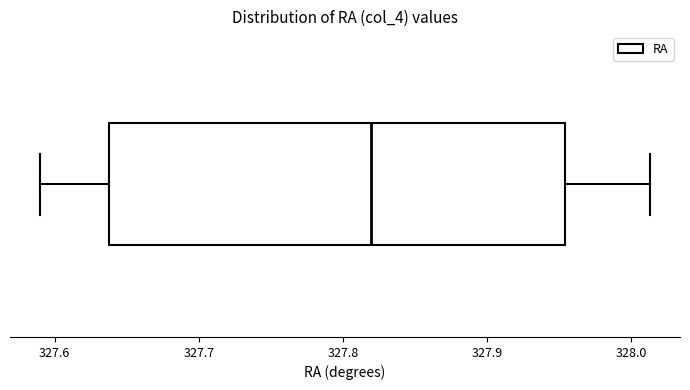

Where does the left whisker of the box end on the x-axis? The values are not printed on the chart, so give them approximately, as read against the axis.

327.59